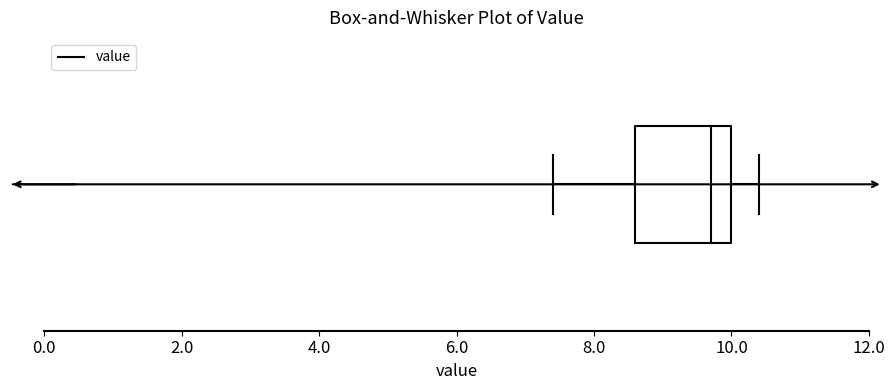

Where does the right whisker of the box end on the x-axis? The values are not printed on the chart, so give them approximately, as read against the axis.

10.4